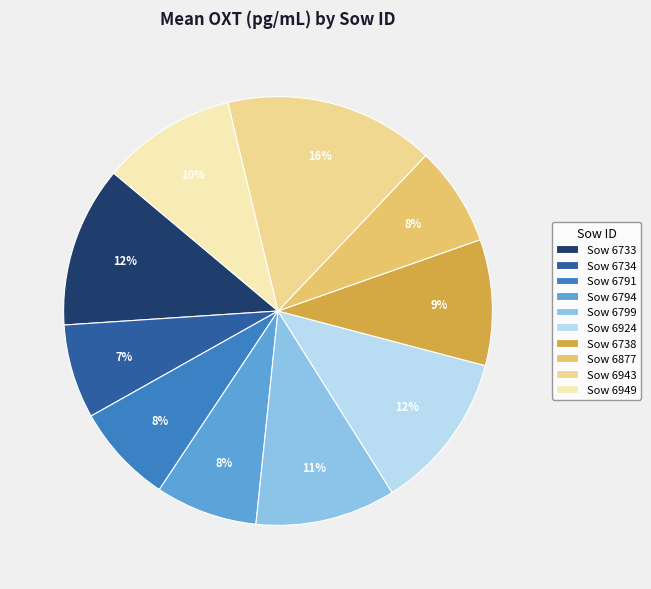

To the nearest percent, what portion does Sow 6949 represent?

10%